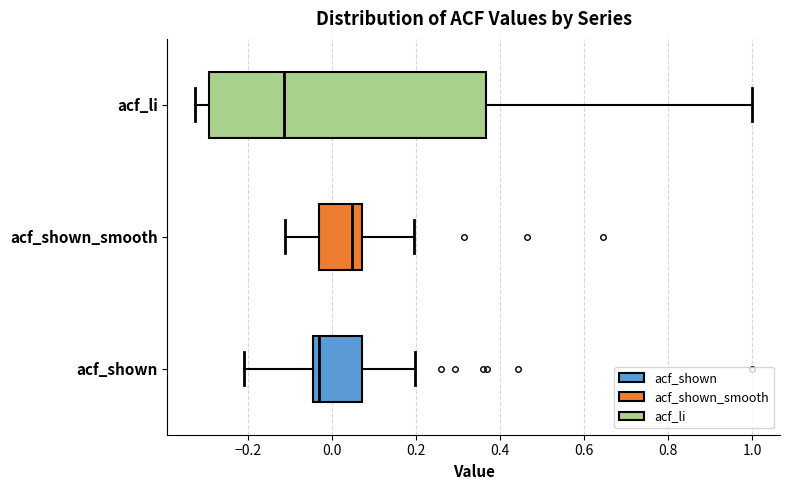

Reading bottom to top, read every box against the x-axis: the position of its median line, the range the box covers, and the ends of its whiskers. The values are not printed on the chart, so give them approximately, as read against the axis.

acf_shown: median -0.04 (just right of the box's left edge), box -0.04 to 0.08, whiskers -0.22 to 0.20
acf_shown_smooth: median 0.04, box -0.04 to 0.08, whiskers -0.12 to 0.20
acf_li: median -0.12, box -0.30 to 0.36, whiskers -0.32 to 1.00